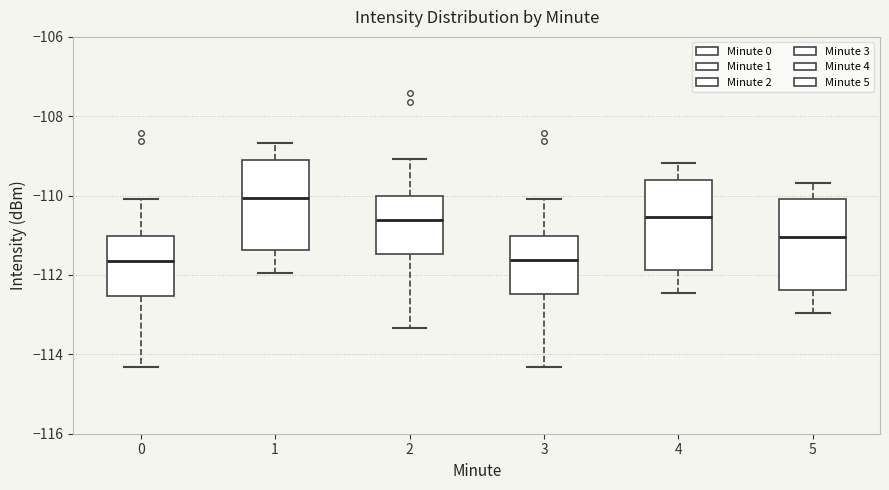

Where is the lower edge of the box at x = 3 on the y-axis? The values are not printed on the chart, so give them approximately, as read against the axis.

-112.4